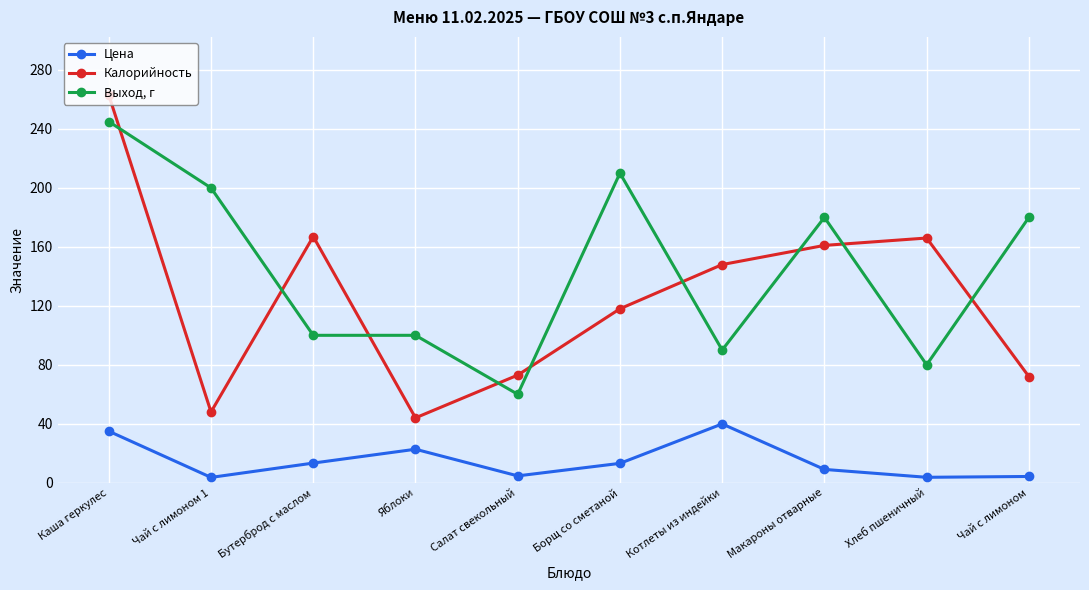

What are all the series names shown in the legend?

Цена, Калорийность, Выход, г